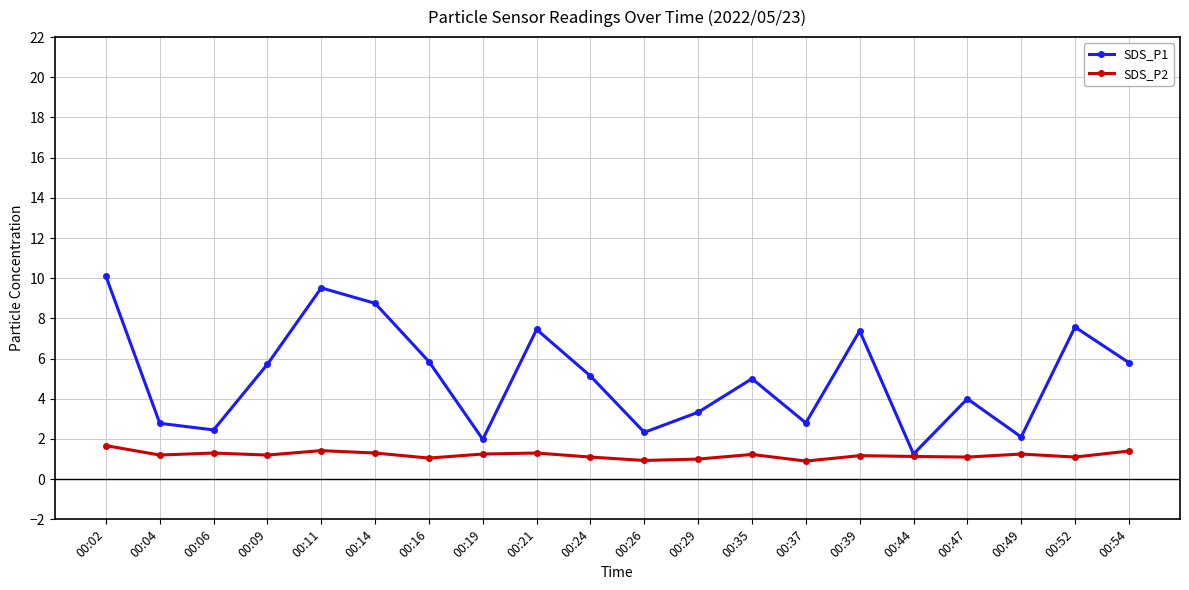

What is the smallest value displayed?

0.9